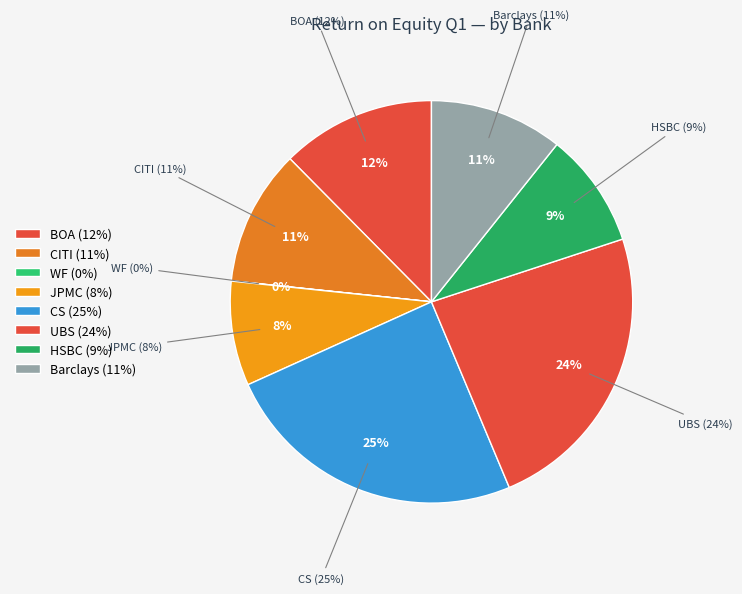

How many segments does this pie chart have?

2